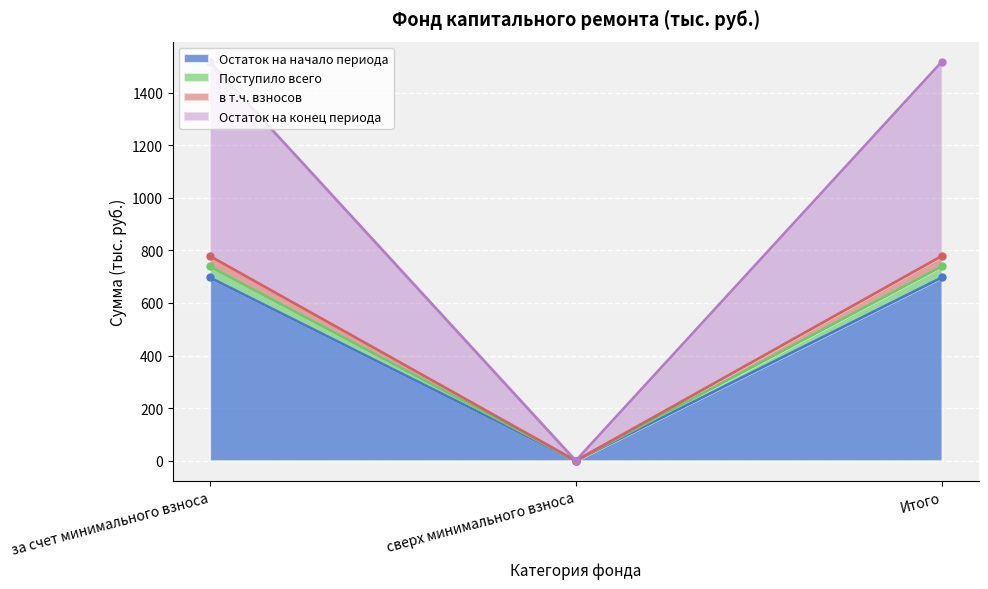

Which category has the lowest value in the Остаток на начало периода series?

сверх минимального взноса